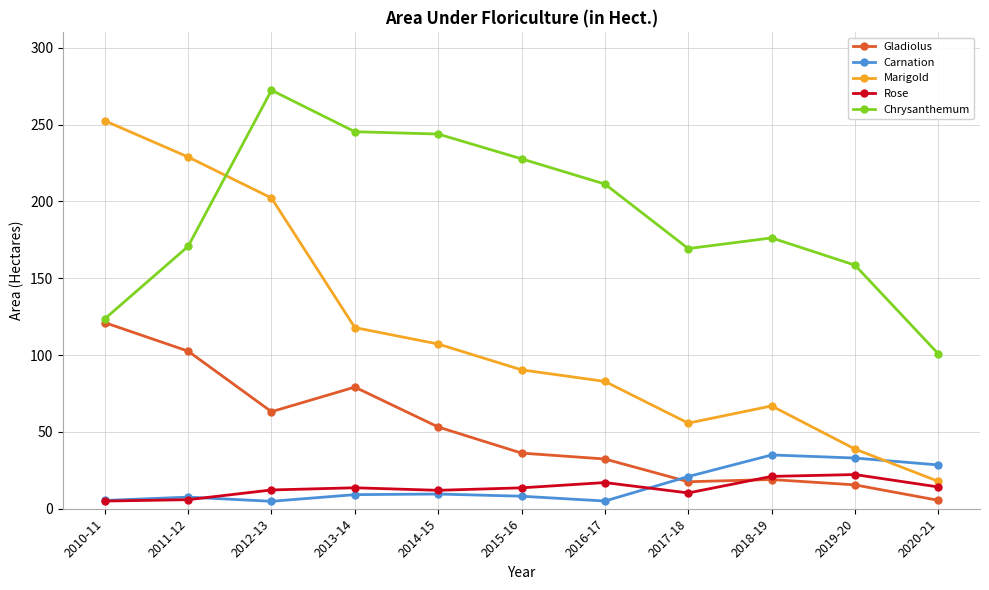

Which series has the largest total across all categories?

Chrysanthemum